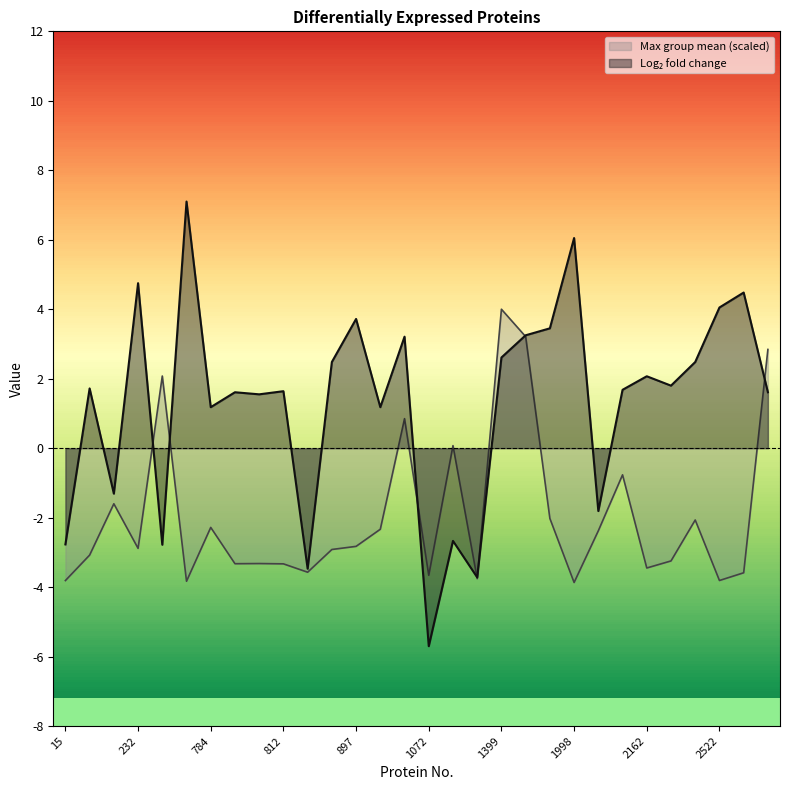

True or false: Log2 fold change has a value of 3.2 at 919.

True